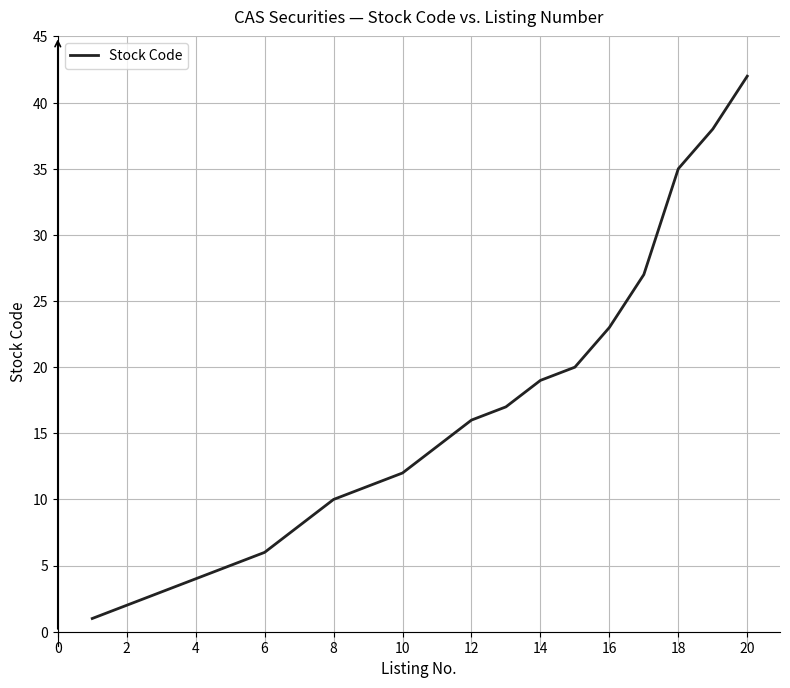

What is the maximum value shown in the chart?

42